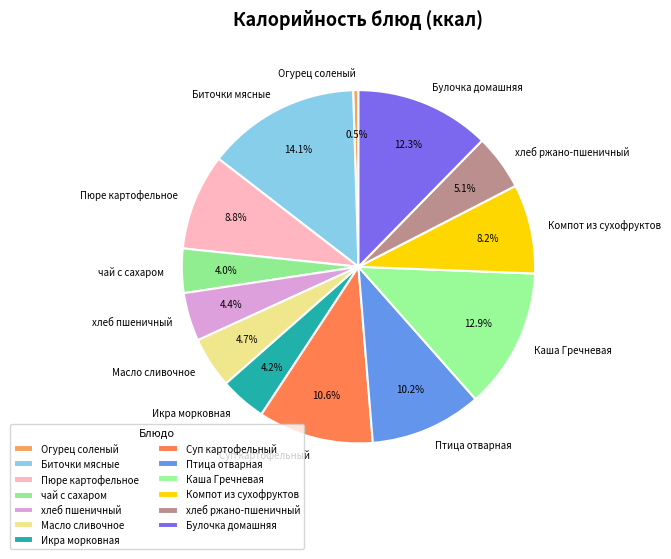

To the nearest percent, what is the average slice percentage?

8%